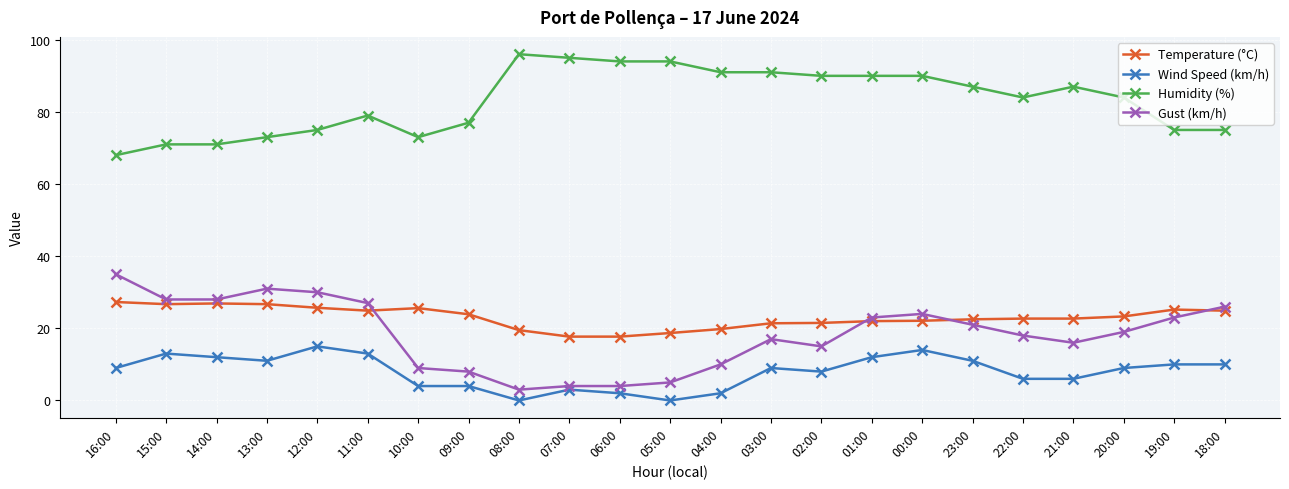

What is the difference between the second highest and second lowest values in the Humidity (%) series?

24.0